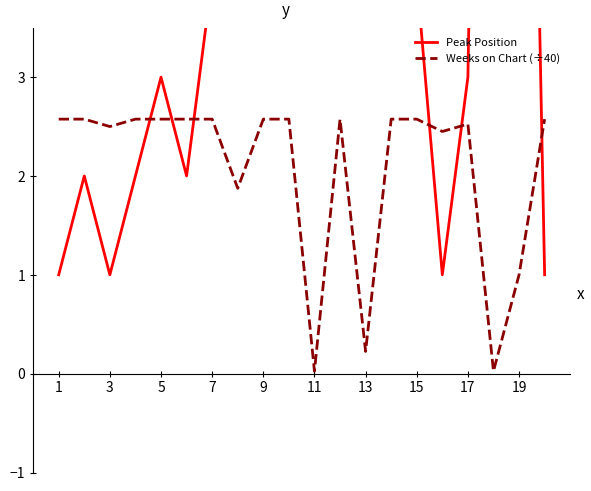

What is the maximum value for Weeks on Chart (÷40)?

2.6